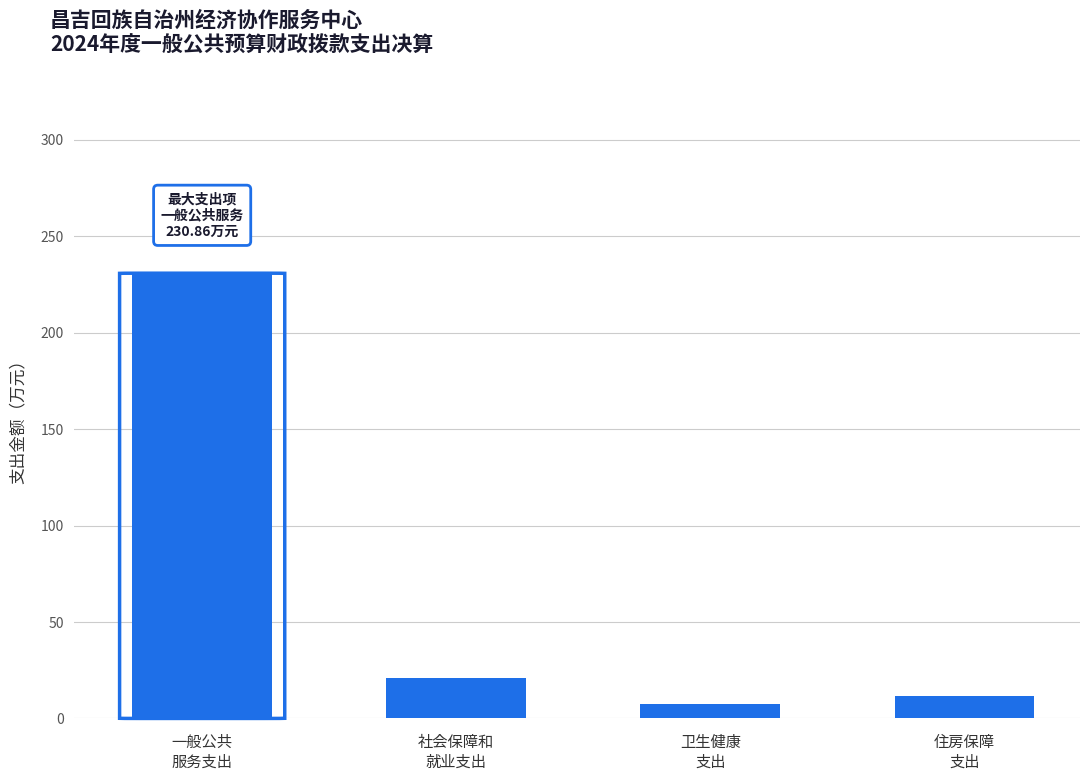

Read the value at 住房保障
支出.

11.4